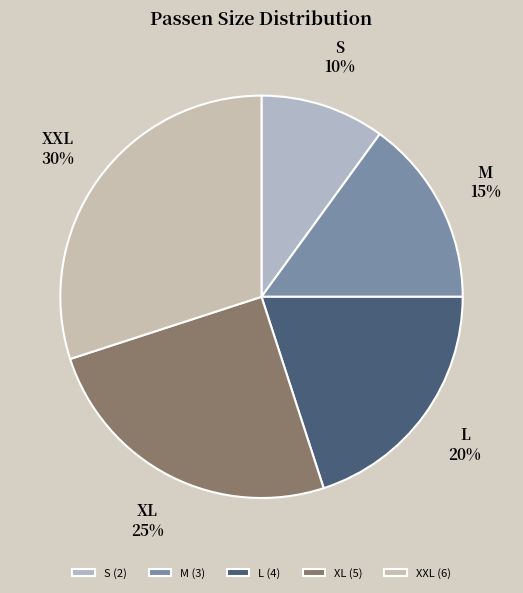

Between L and XXL, which is larger?

XXL